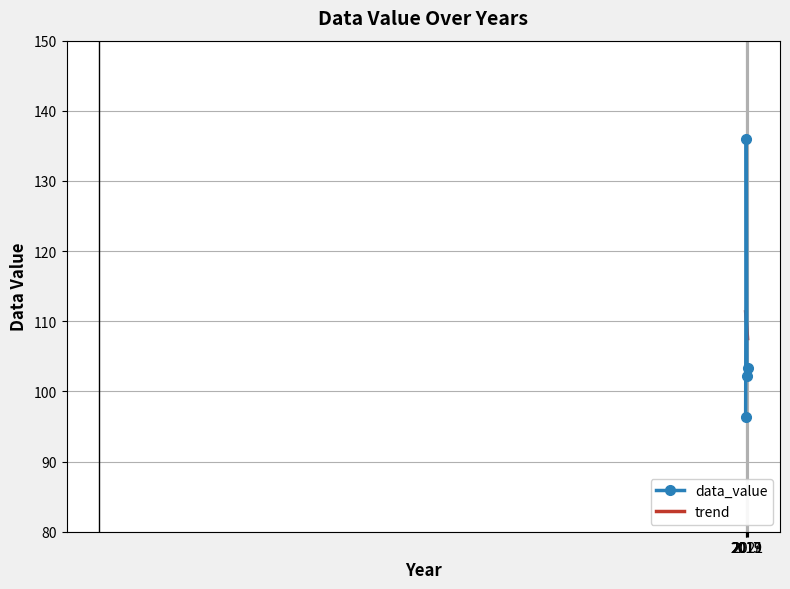

Reading right to left, transcribe all the data shown in this chart.

data_value: 103.3	102.2	135.9	96.3
trend: 107.5	108.8	110.1	111.3